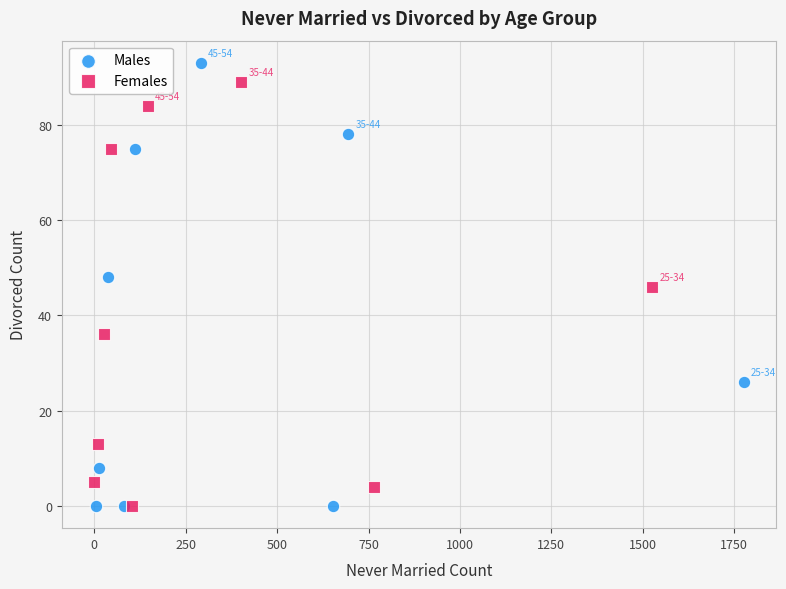

What are all the series names shown in the legend?

Males, Females